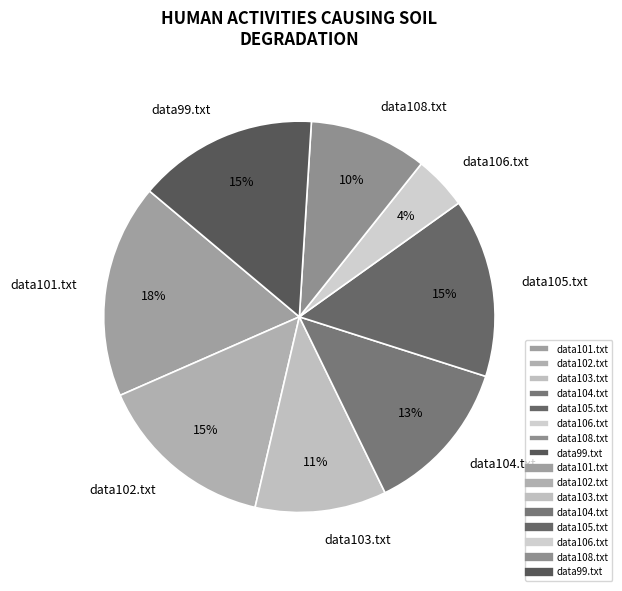

Is it true that data108.txt is 10% of the pie?

True